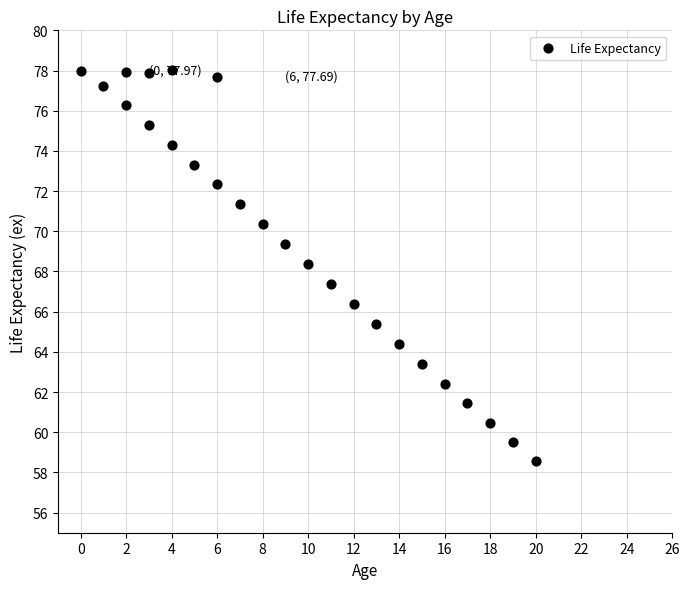

What is the range of Y values (max minus min)?

19.5